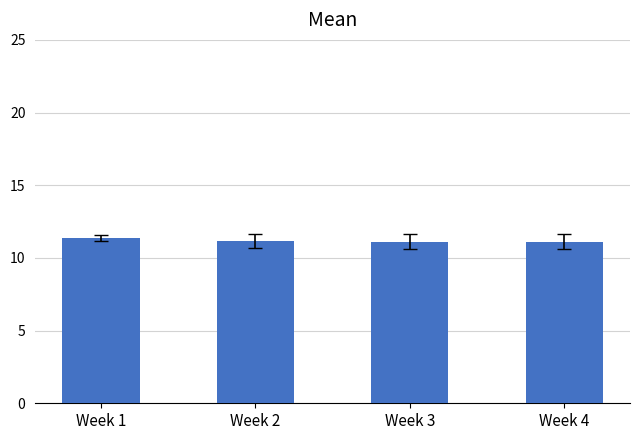

True or false: the data shows 11.1 at Week 3.

True